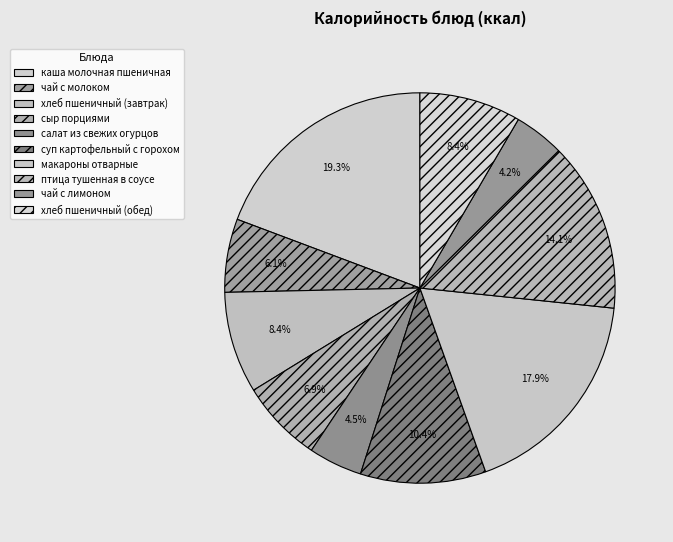

Which has a higher value, макароны отварные or чай с лимоном?

макароны отварные